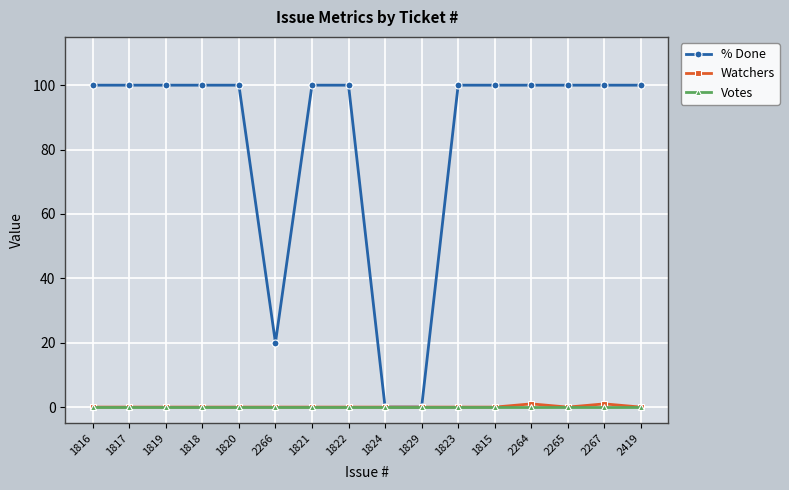

Reading right to left, extract all data points from this chart.

% Done: 2419=100	2267=100	2265=100	2264=100	1815=100	1823=100	1829=0	1824=0	1822=100	1821=100	2266=20	1820=100	1818=100	1819=100	1817=100	1816=100
Watchers: 2419=0	2267=1	2265=0	2264=1	1815=0	1823=0	1829=0	1824=0	1822=0	1821=0	2266=0	1820=0	1818=0	1819=0	1817=0	1816=0
Votes: 2419=0	2267=0	2265=0	2264=0	1815=0	1823=0	1829=0	1824=0	1822=0	1821=0	2266=0	1820=0	1818=0	1819=0	1817=0	1816=0